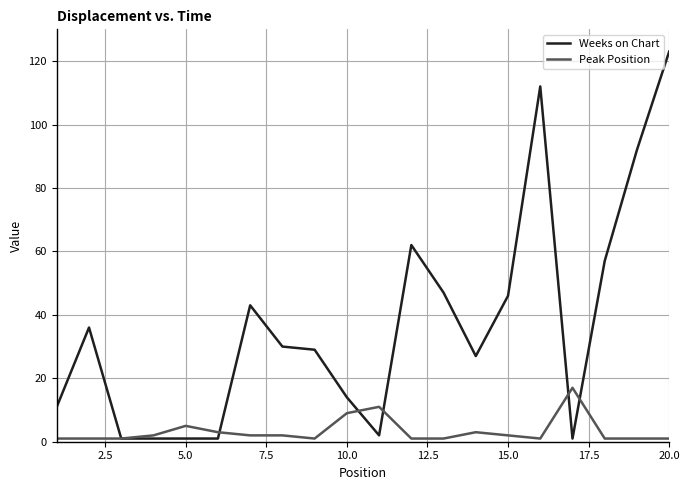

What is the maximum value shown in the chart?

123